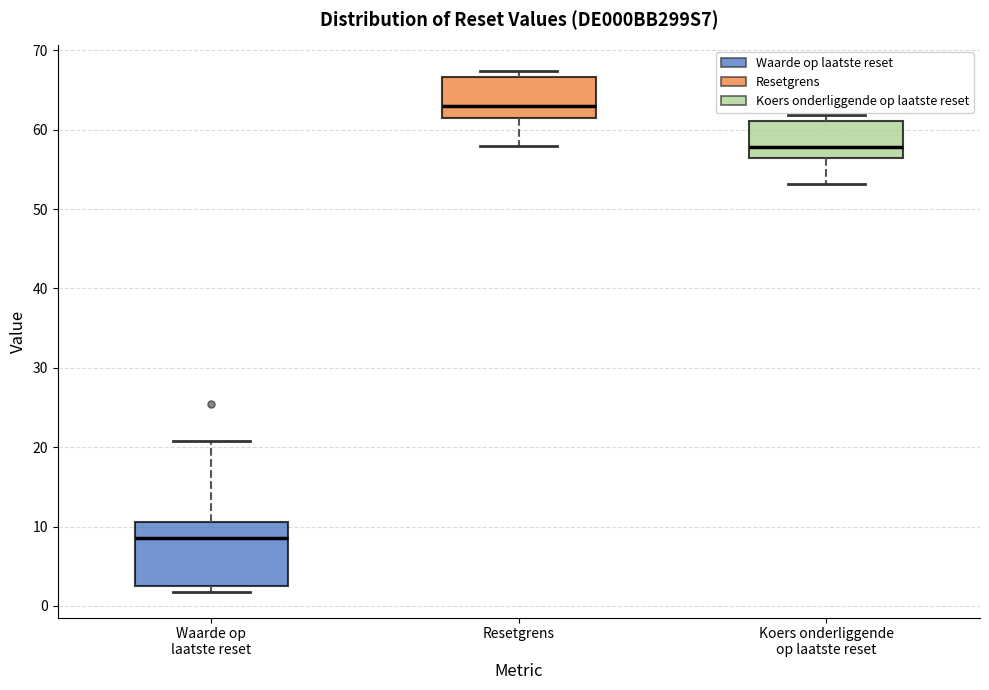

Where does the median line of the box for Waarde op laatste reset sit on the y-axis? The values are not printed on the chart, so give them approximately, as read against the axis.

9